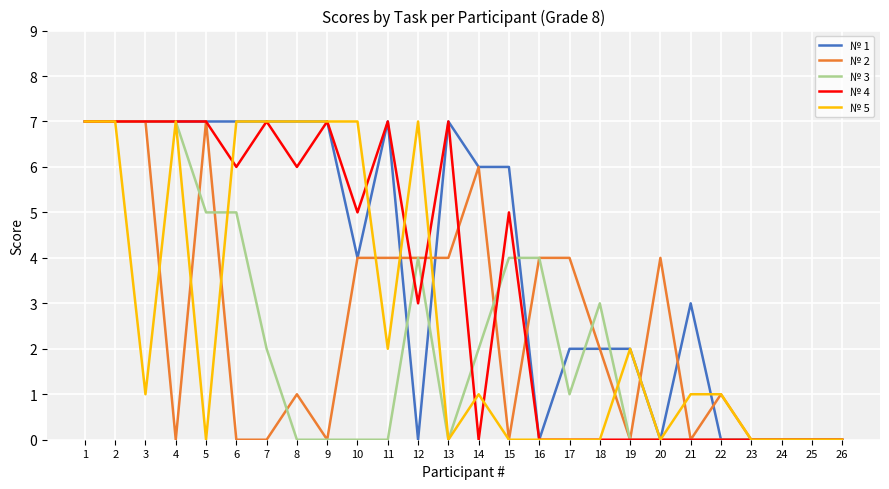

True or false: № 2 has a value of 4 at 20.

True